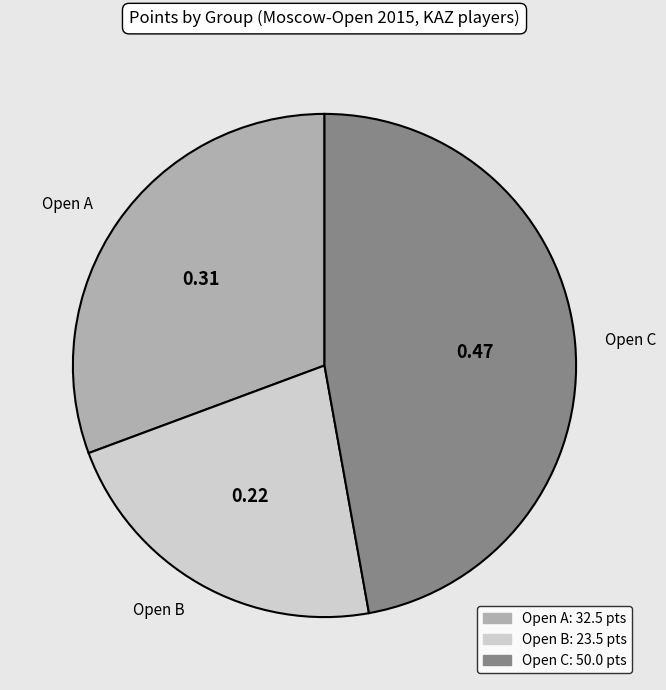

Rank the categories by value from lowest to highest.

Open B, Open A, Open C